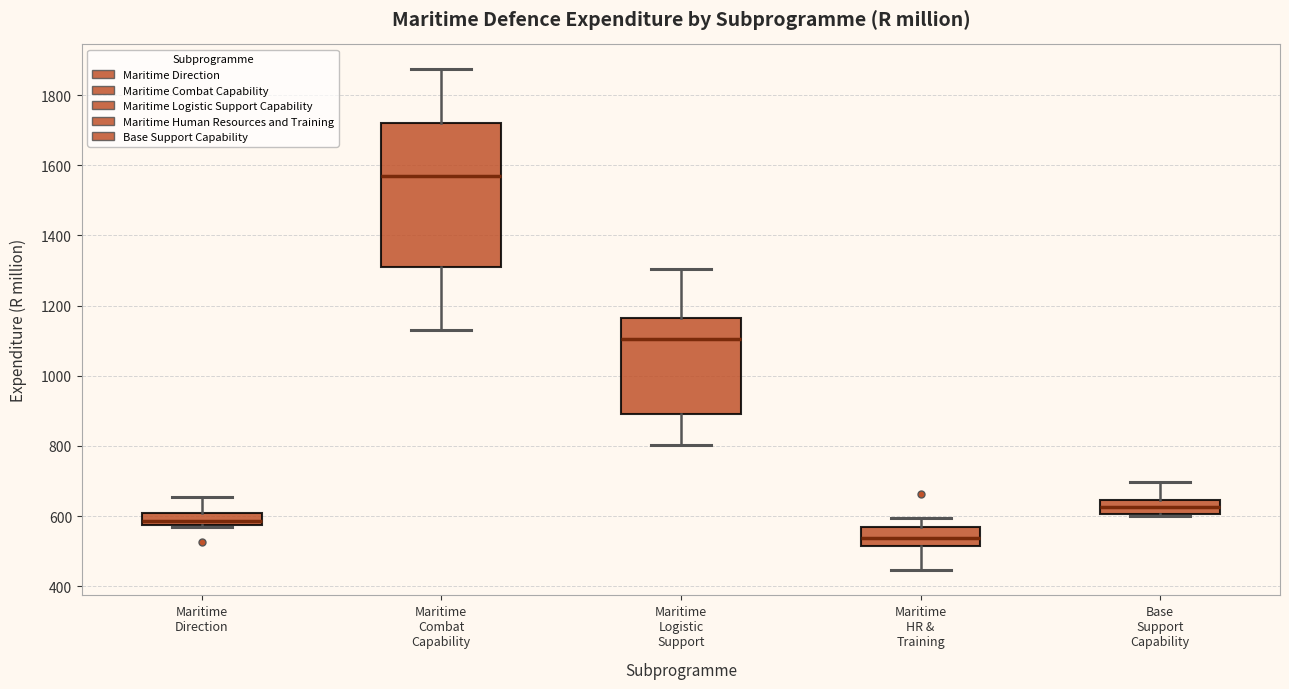

Which box is the tallest, from its lower edge to its upper edge?

Maritime Combat Capability